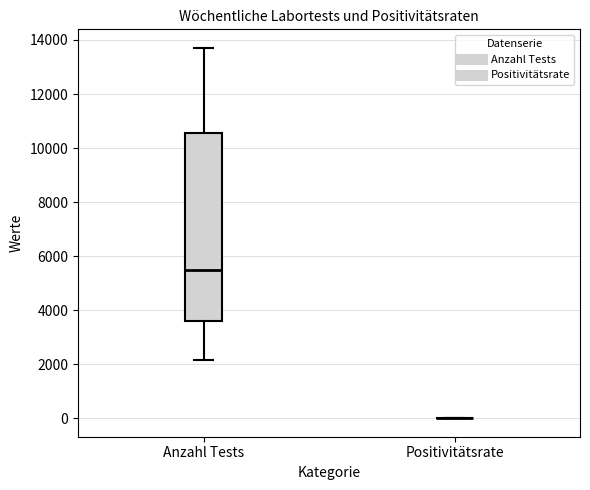

Reading left to right, transcribe this box plot: for each box, give where its median line is, the range the box spans, and where its two whiskers end, as read against the y-axis. The values are not printed on the chart, so give them approximately, as read against the axis.

Anzahl Tests: median 5400, box 3600 to 10600, whiskers 2200 to 13800
Positivitätsrate: box collapsed to a line at 0, whiskers 0 to 0